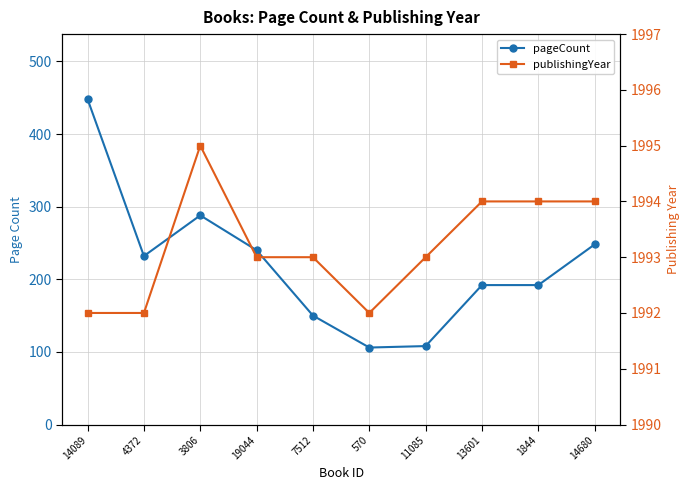

List the series in order of their overall mean, lowest first.

pageCount, publishingYear